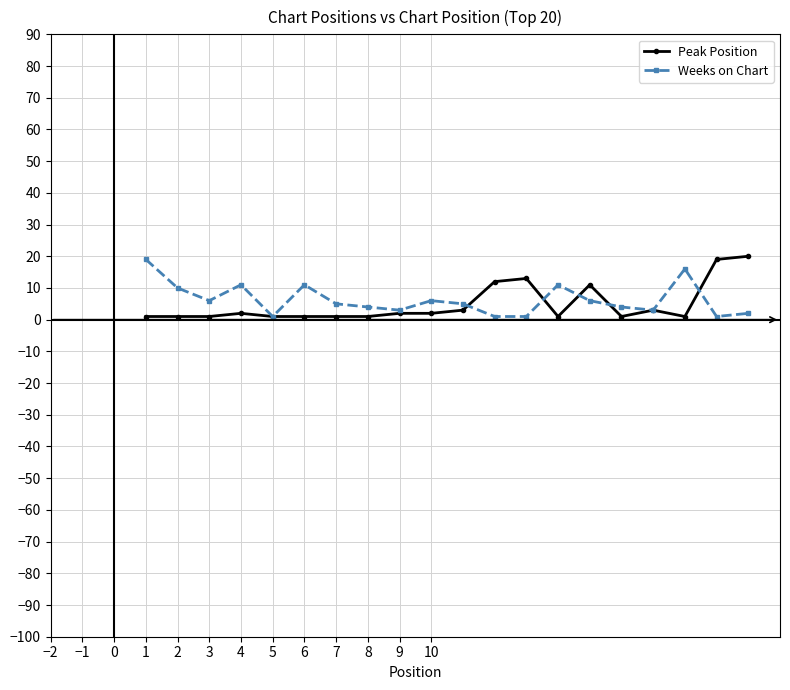

Does the chart display data point markers on the line(s)?

Yes